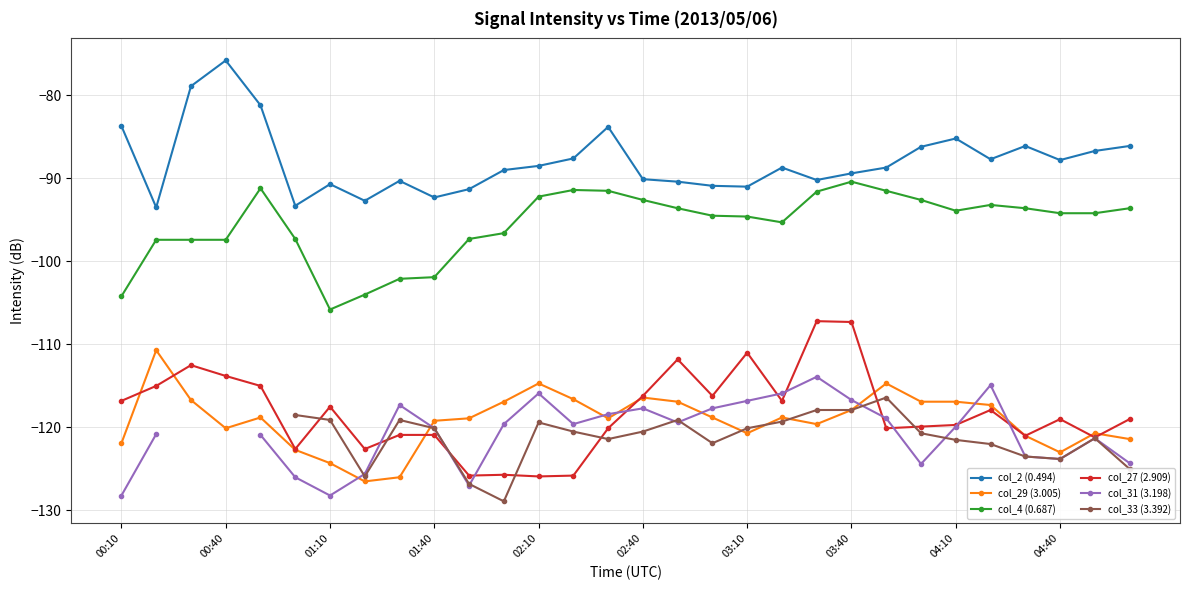

What are all the series names shown in the legend?

col_2 (0.494), col_29 (3.005), col_4 (0.687), col_27 (2.909), col_31 (3.198), col_33 (3.392)